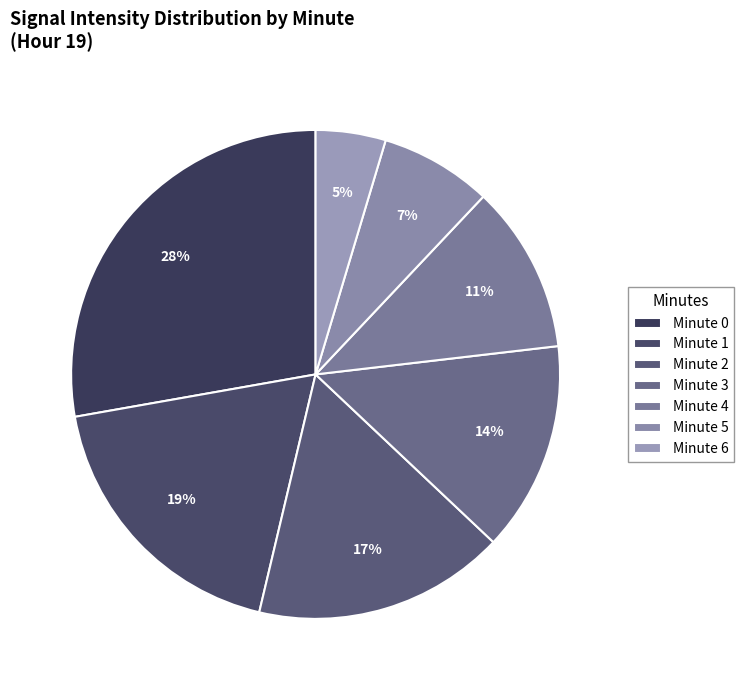

To the nearest percent, what is the average slice percentage?

14%